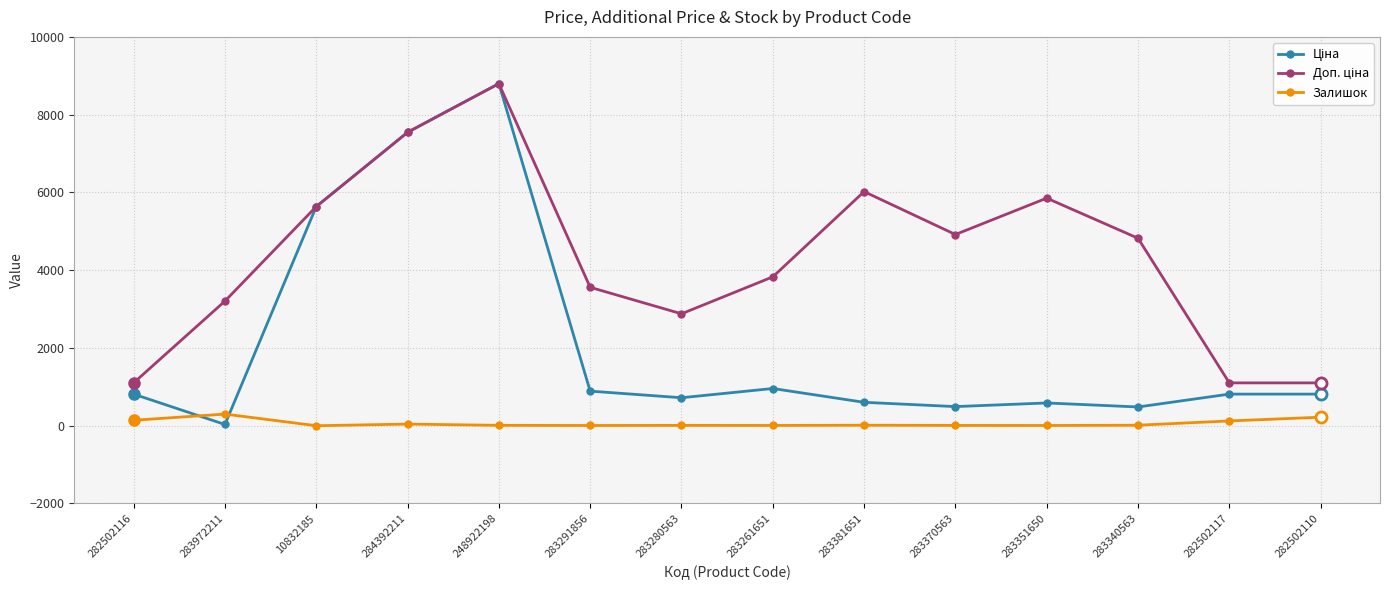

At how many categories does at least one series exceed 1868?

11